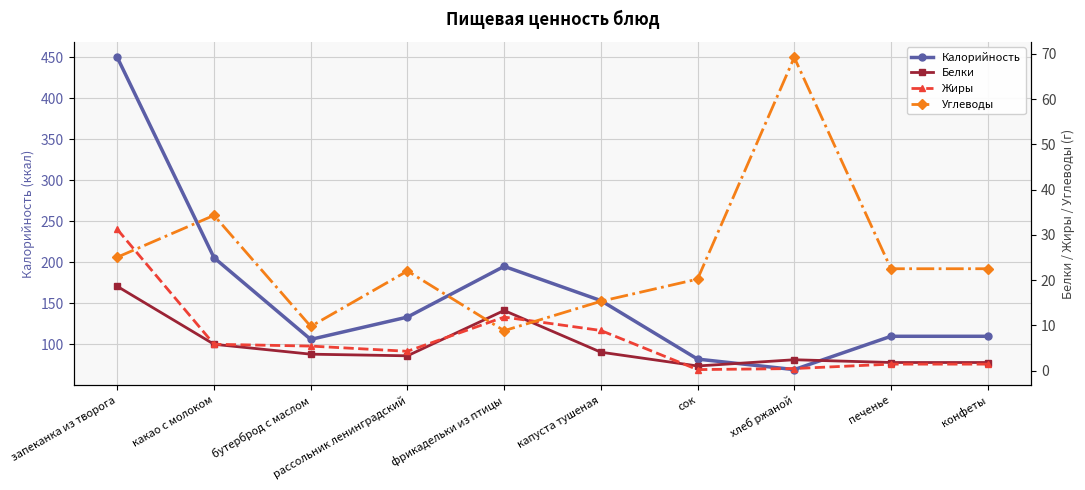

Between which two adjacent categories do Белки and Углеводы first intersect?

рассольник ленинградский and фрикадельки из птицы